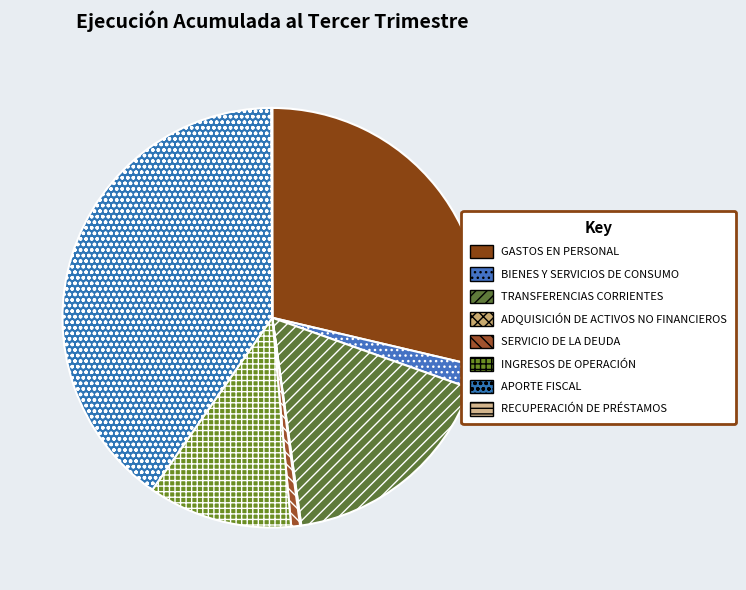

Which has a higher value, RECUPERACIÓN DE PRÉSTAMOS or GASTOS EN PERSONAL?

GASTOS EN PERSONAL